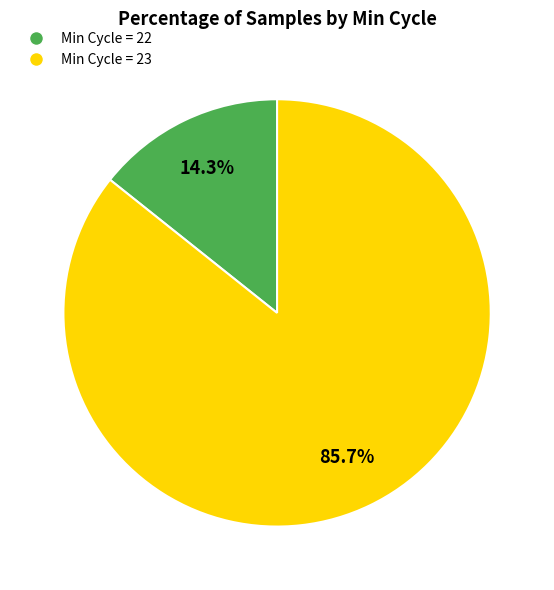

Does any single category account for the majority?

Yes